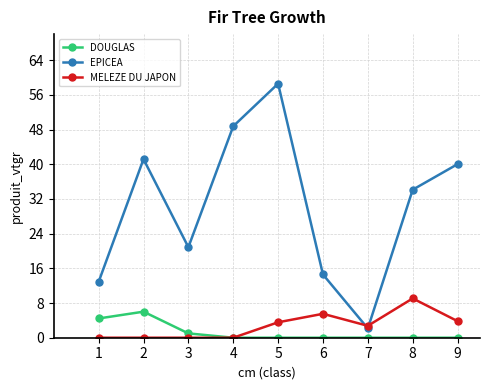

At which label does DOUGLAS reach its peak?

2